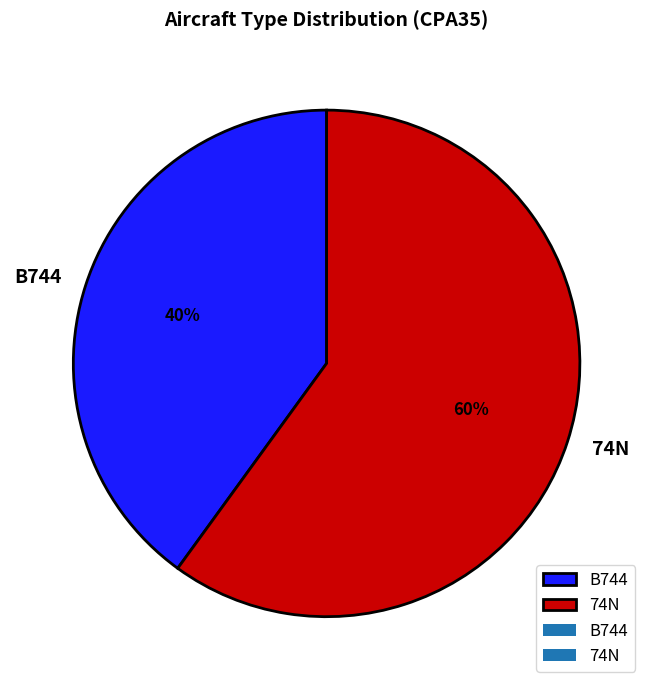

Count the number of slices in the pie.

2